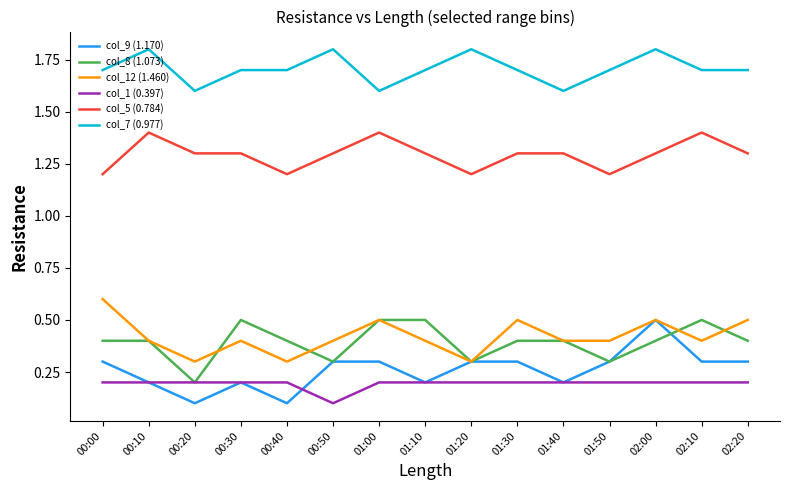

Count the col_5 (0.784) values in the range 1 to 2.

15